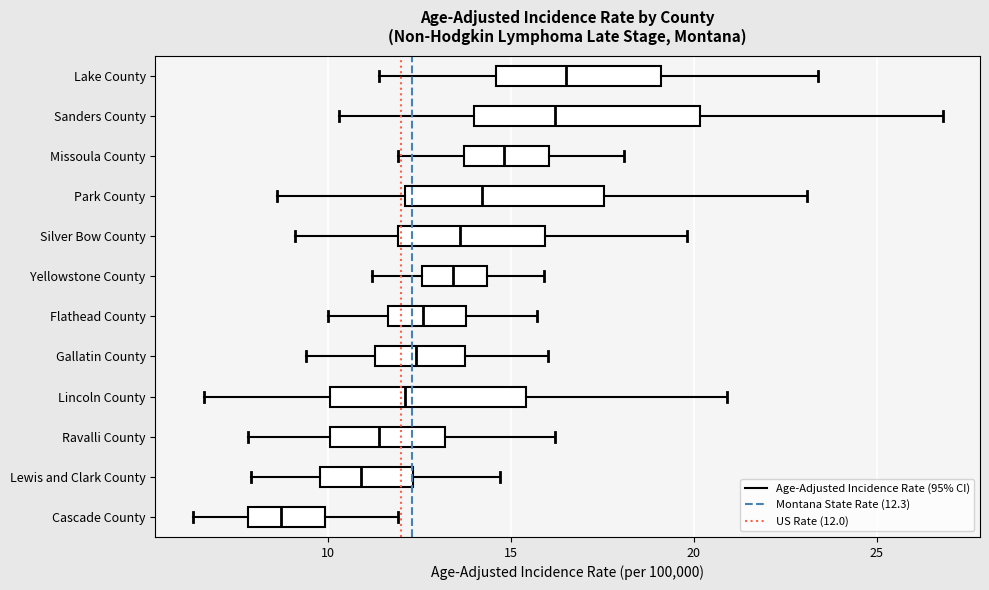

Reading bottom to top, transcribe this box plot: for each box, give where its median line is, the range the box spans, and where its two whiskers end, as read against the x-axis. The values are not printed on the chart, so give them approximately, as read against the axis.

Cascade County: median 8.5, box 8.0 to 10.0, whiskers 6.5 to 12.0
Lewis and Clark County: median 11.0, box 10.0 to 12.5, whiskers 8.0 to 14.5
Ravalli County: median 11.5, box 10.0 to 13.0, whiskers 8.0 to 16.0
Lincoln County: median 12.0, box 10.0 to 15.5, whiskers 6.5 to 21.0
Gallatin County: median 12.5, box 11.5 to 14.0, whiskers 9.5 to 16.0
Flathead County: median 12.5, box 11.5 to 14.0, whiskers 10.0 to 15.5
Yellowstone County: median 13.5, box 12.5 to 14.5, whiskers 11.0 to 16.0
Silver Bow County: median 13.5, box 12.0 to 16.0, whiskers 9.0 to 20.0
Park County: median 14.0, box 12.0 to 17.5, whiskers 8.5 to 23.0
Missoula County: median 15.0, box 13.5 to 16.0, whiskers 12.0 to 18.0
Sanders County: median 16.0, box 14.0 to 20.0, whiskers 10.5 to 27.0
Lake County: median 16.5, box 14.5 to 19.0, whiskers 11.5 to 23.5